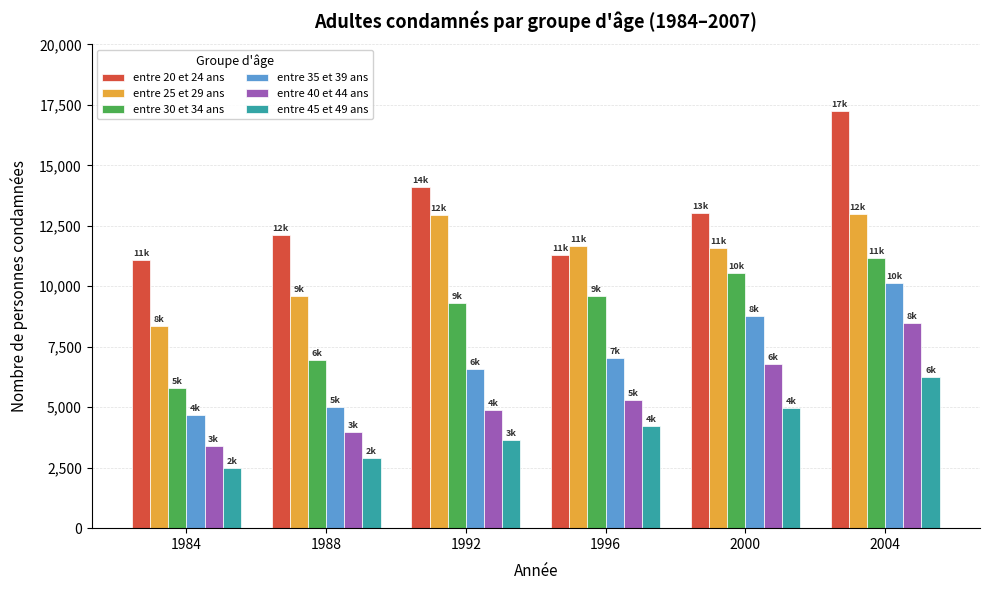

What is the sum of the entre 30 et 34 ans values at 1996 and 1984?

15398